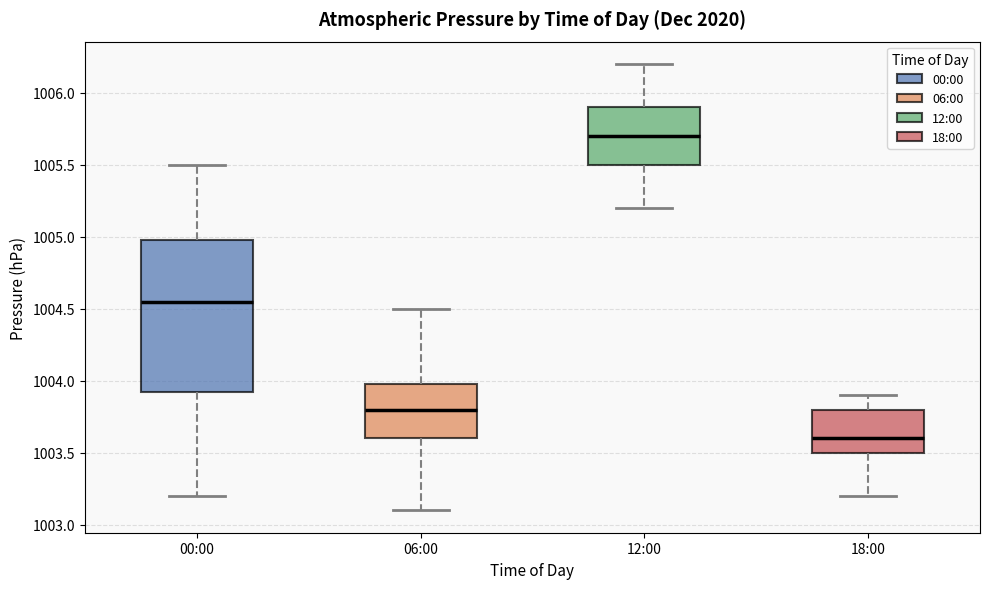

Which box is the tallest, from its lower edge to its upper edge?

00:00